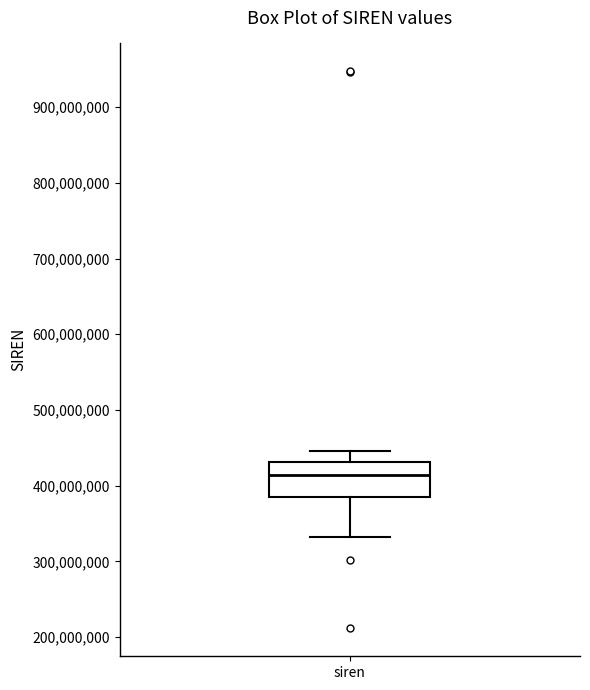

Where does the upper whisker of the box for siren end on the y-axis? The values are not printed on the chart, so give them approximately, as read against the axis.

450000000